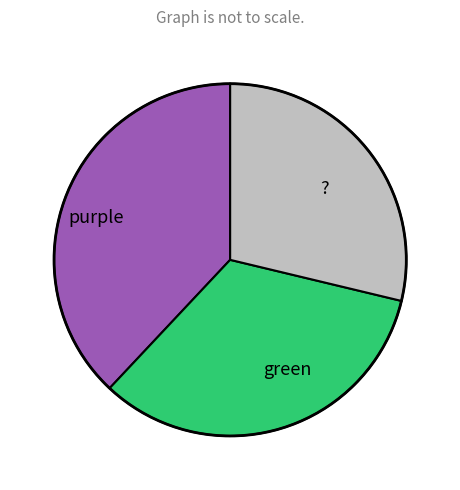

Rank the categories by value from highest to lowest.

purple, green, ?